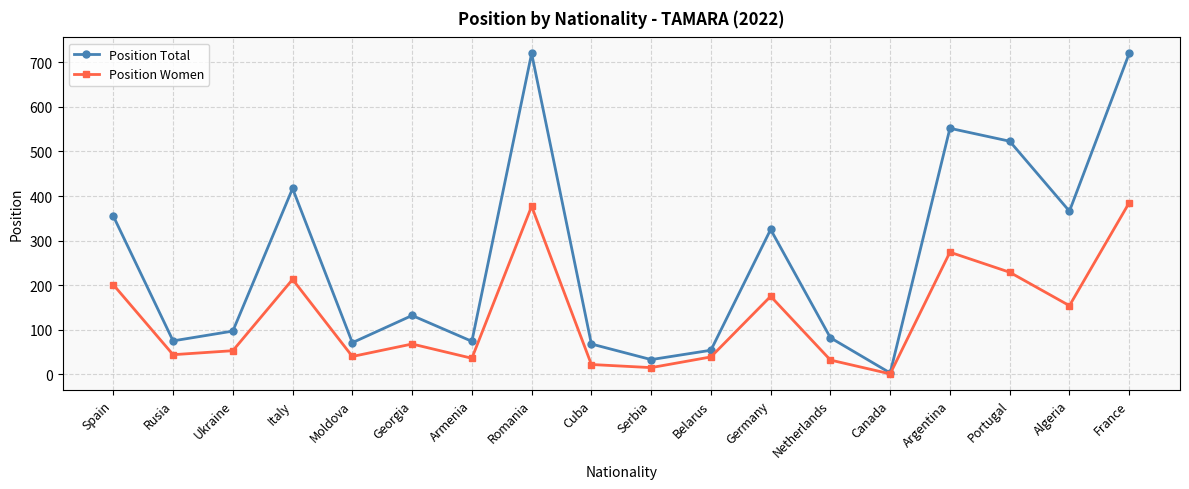

Which series has the largest total across all categories?

Position Total